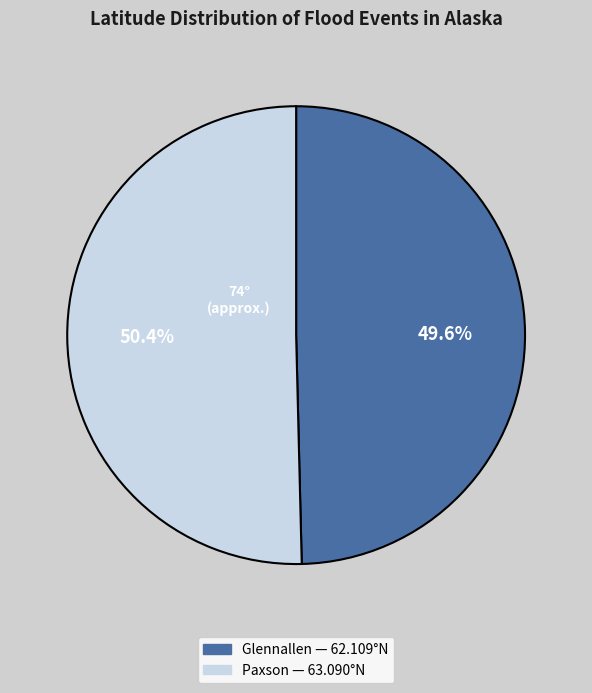

Is there any slice that represents more than half of the pie?

Yes